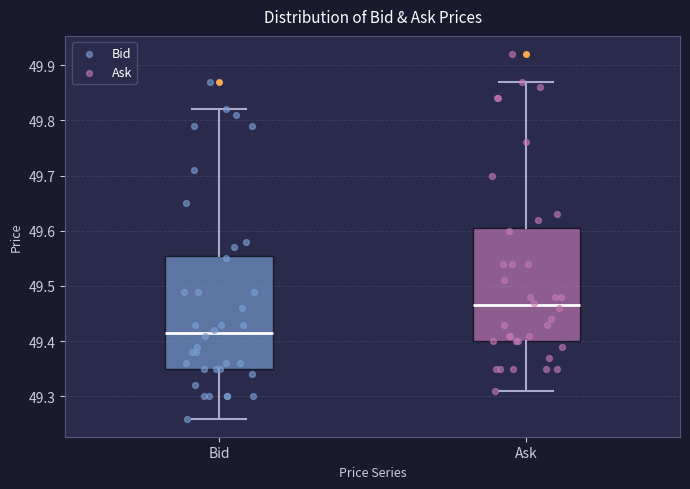

Reading left to right, read every box against the y-axis: the position of its median line, the range the box covers, and the ends of its whiskers. The values are not printed on the chart, so give them approximately, as read against the axis.

Bid: median 49.42, box 49.35 to 49.56, whiskers 49.26 to 49.82
Ask: median 49.47, box 49.40 to 49.61, whiskers 49.31 to 49.87